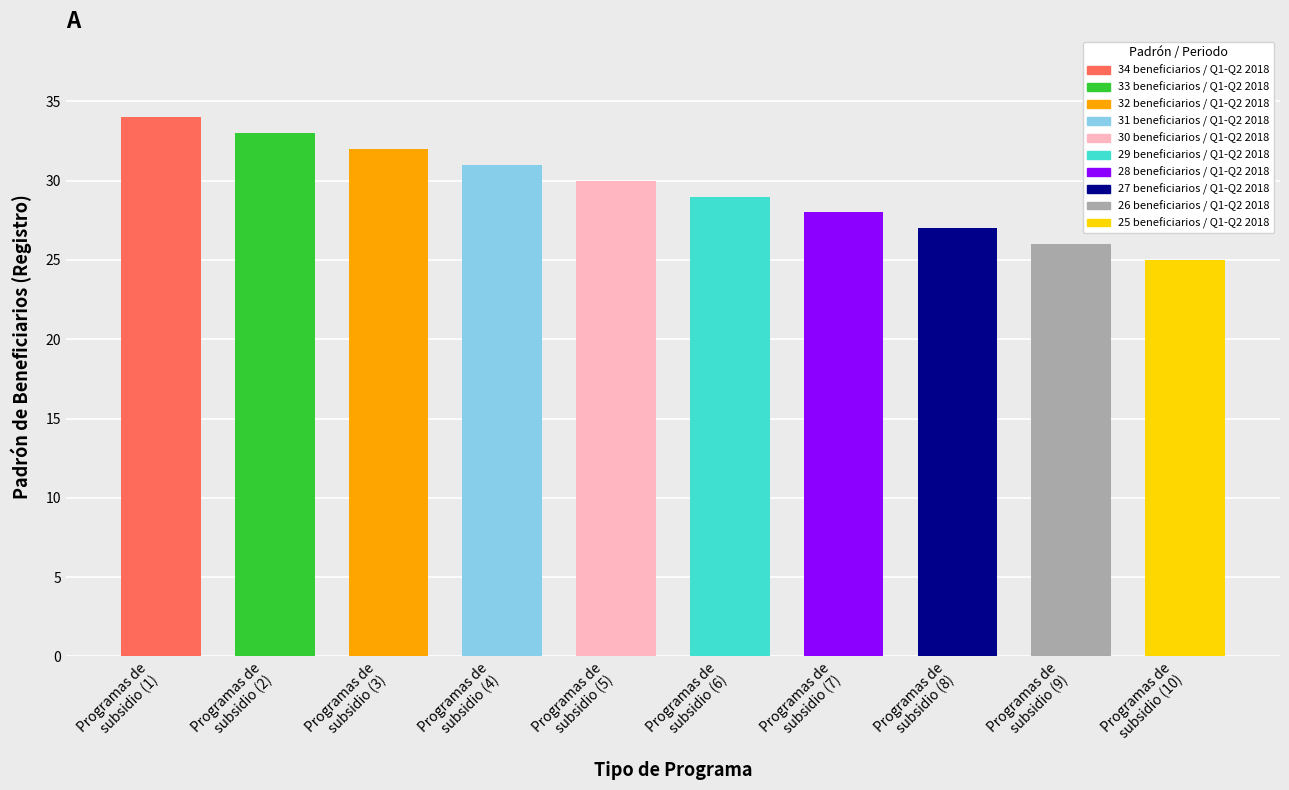

Reading left to right, extract all data points from this chart.

Programa Lucha Contra la Carestía (1-34)=34	Programa Lucha Contra la Carestía (1-33)=33	Programa Lucha Contra la Carestía (1-32)=32	Programa Lucha Contra la Carestía (1-31)=31	Programa Lucha Contra la Carestía (1-30)=30	Programa Lucha Contra la Carestía (1-29)=29	Programa Lucha Contra la Carestía (1-28)=28	Programa Lucha Contra la Carestía (1-27)=27	Programa Lucha Contra la Carestía (1-26)=26	Programa Lucha Contra la Carestía (1-25)=25